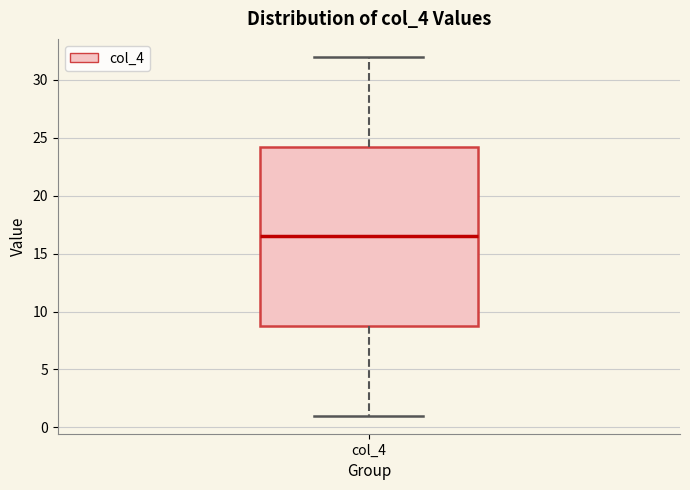

Where does the upper whisker of the box for col_4 end on the y-axis? The values are not printed on the chart, so give them approximately, as read against the axis.

32.0